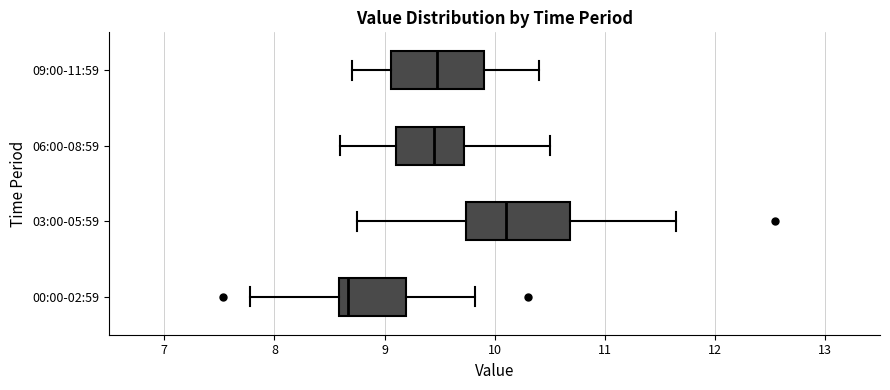

Reading bottom to top, read every box against the x-axis: the position of its median line, the range the box covers, and the ends of its whiskers. The values are not printed on the chart, so give them approximately, as read against the axis.

00:00-02:59: median 8.7, box 8.6 to 9.2, whiskers 7.8 to 9.8
03:00-05:59: median 10.1, box 9.7 to 10.7, whiskers 8.8 to 11.7
06:00-08:59: median 9.5, box 9.1 to 9.7, whiskers 8.6 to 10.5
09:00-11:59: median 9.5, box 9.1 to 9.9, whiskers 8.7 to 10.4